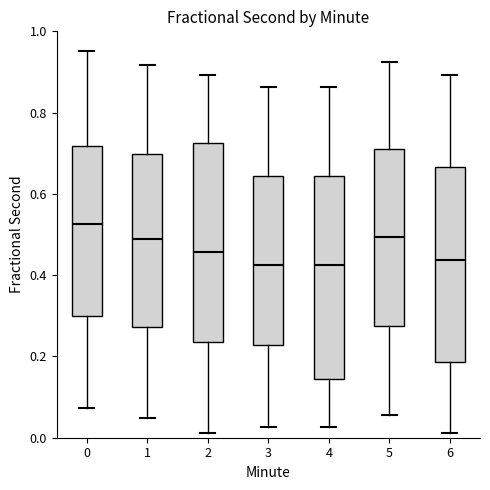

Reading left to right, transcribe this box plot: for each box, give where its median line is, the range the box spans, and where its two whiskers end, as read against the y-axis. The values are not printed on the chart, so give them approximately, as read against the axis.

0: median 0.52, box 0.30 to 0.72, whiskers 0.08 to 0.96
1: median 0.48, box 0.28 to 0.70, whiskers 0.04 to 0.92
2: median 0.46, box 0.24 to 0.72, whiskers 0.02 to 0.90
3: median 0.42, box 0.22 to 0.64, whiskers 0.02 to 0.86
4: median 0.42, box 0.14 to 0.64, whiskers 0.02 to 0.86
5: median 0.50, box 0.28 to 0.72, whiskers 0.06 to 0.92
6: median 0.44, box 0.18 to 0.66, whiskers 0.02 to 0.90